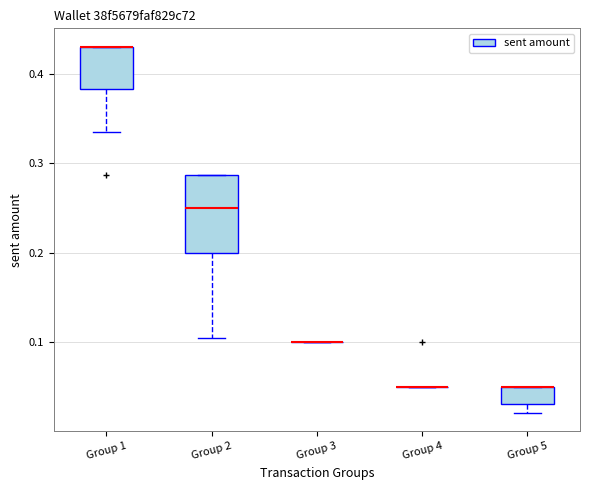

Reading left to right, read every box against the y-axis: the position of its median line, the range the box covers, and the ends of its whiskers. The values are not printed on the chart, so give them approximately, as read against the axis.

Group 1: median 0.43 (drawn on the box's upper edge), box 0.38 to 0.43, whiskers 0.34 to 0.43
Group 2: median 0.25, box 0.20 to 0.29, whiskers 0.11 to 0.29
Group 3: box collapsed to a line at 0.10, whiskers 0.10 to 0.10
Group 4: box collapsed to a line at 0.05, whiskers 0.05 to 0.05
Group 5: median 0.05 (drawn on the box's upper edge), box 0.03 to 0.05, whiskers 0.02 to 0.05